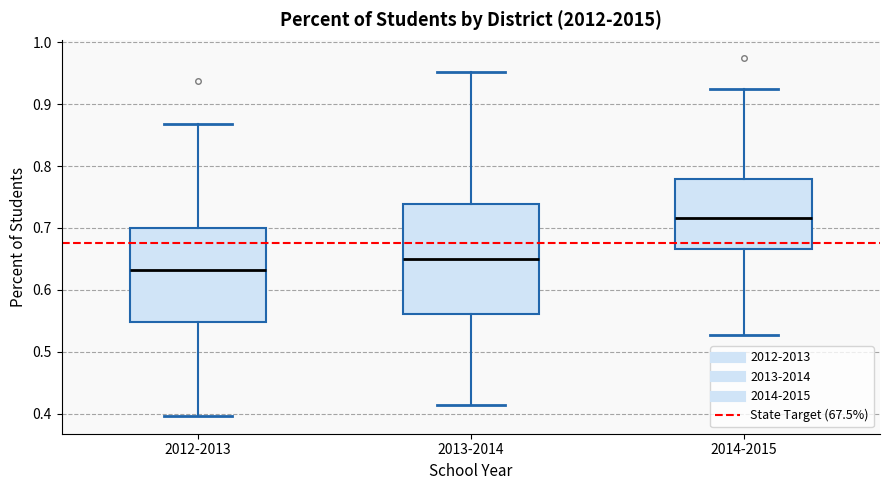

Which box's median line is the lowest?

2012-2013